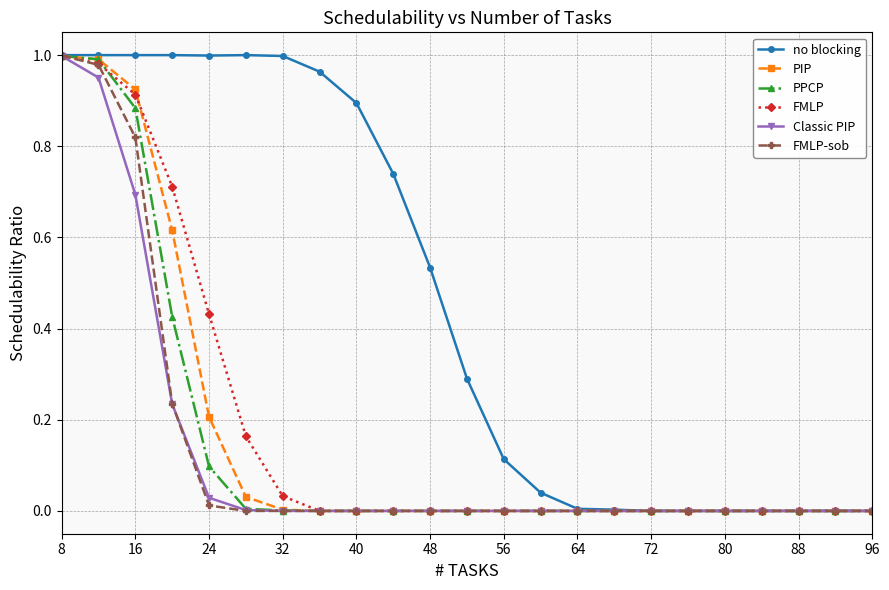

How many lines are shown in the chart?

6